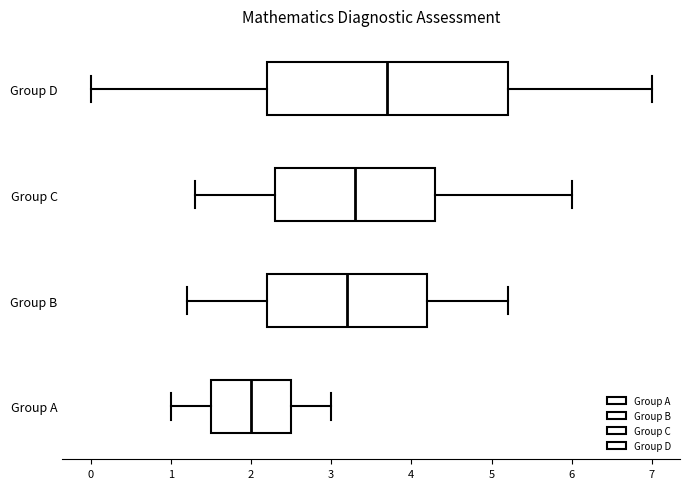

Where does the median line of the box for Group A sit on the x-axis? The values are not printed on the chart, so give them approximately, as read against the axis.

2.0